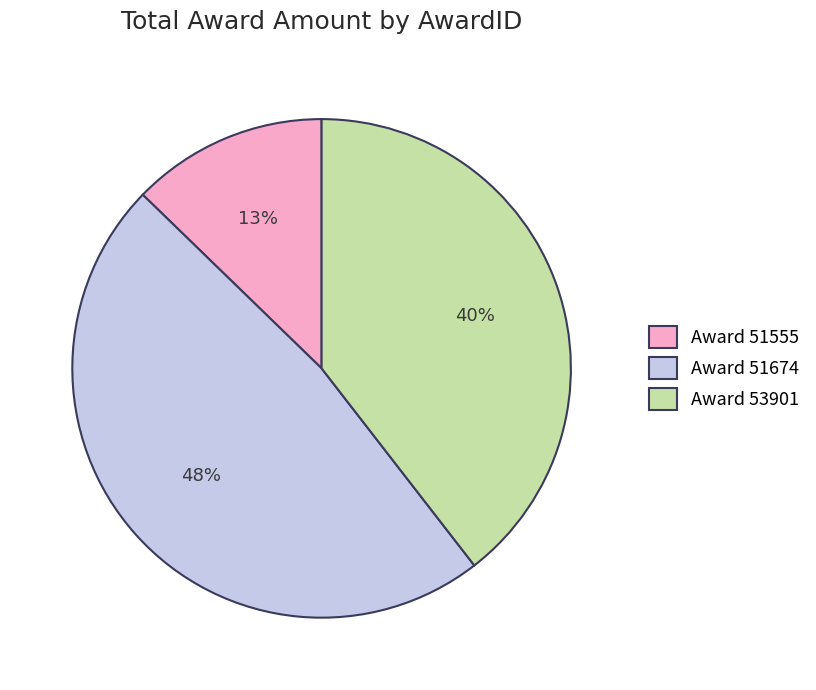

Is there a majority slice in this chart?

No